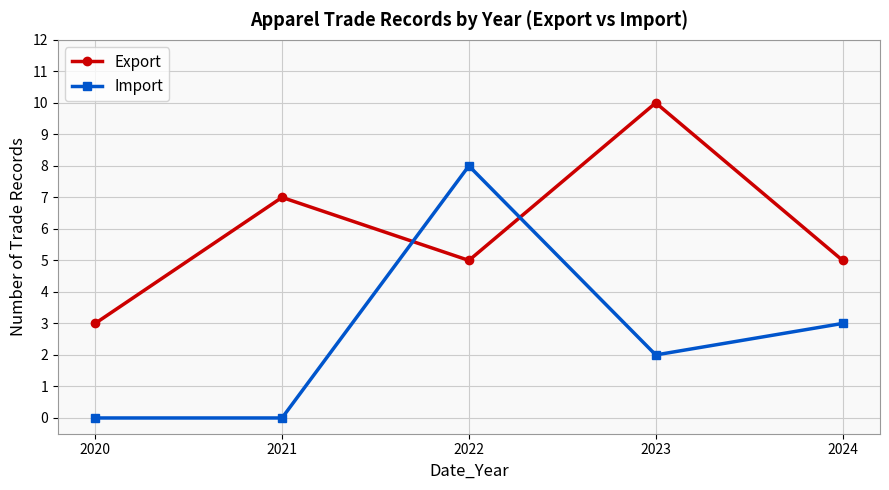

What is the approximate value of Export at 2020?

3